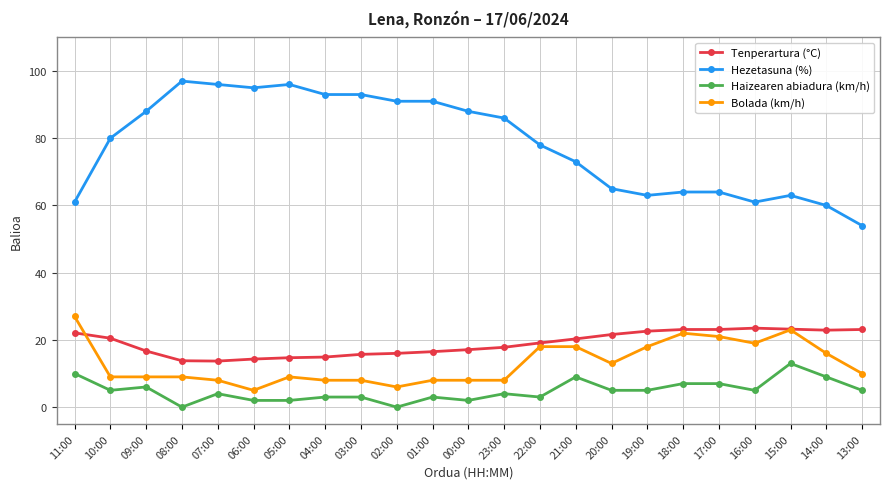

What is the highest value of the Hezetasuna (%) series?

97.0